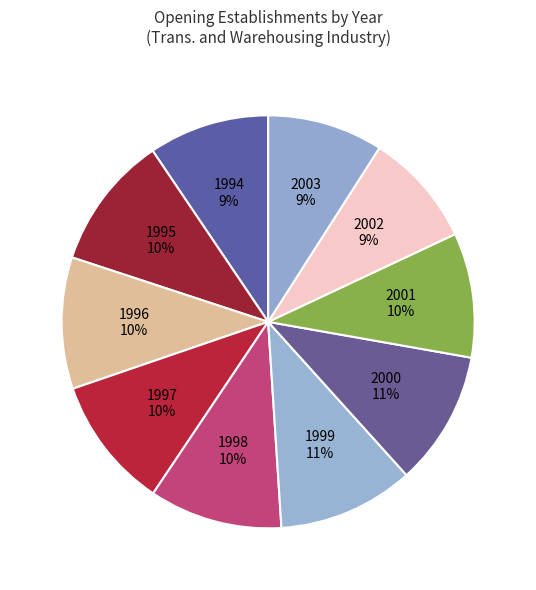

How many segments does this pie chart have?

10